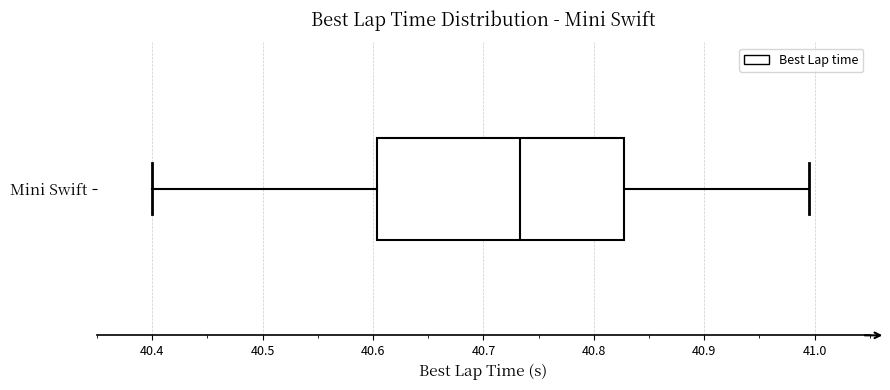

Read this box plot against the x-axis: the position of the median line, the range covered by the box, and the ends of both whiskers. The values are not printed on the chart, so give them approximately, as read against the axis.

median 40.73, box 40.60 to 40.83, whiskers 40.40 to 41.00